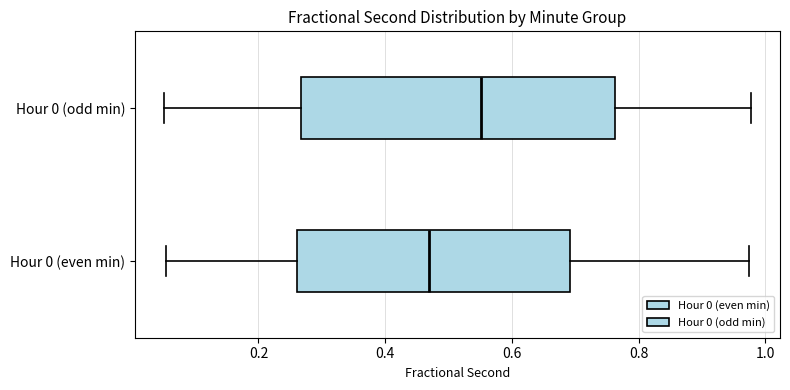

Reading bottom to top, read every box against the x-axis: the position of its median line, the range the box covers, and the ends of its whiskers. The values are not printed on the chart, so give them approximately, as read against the axis.

Hour 0 (even min): median 0.46, box 0.26 to 0.70, whiskers 0.06 to 0.98
Hour 0 (odd min): median 0.56, box 0.26 to 0.76, whiskers 0.06 to 0.98